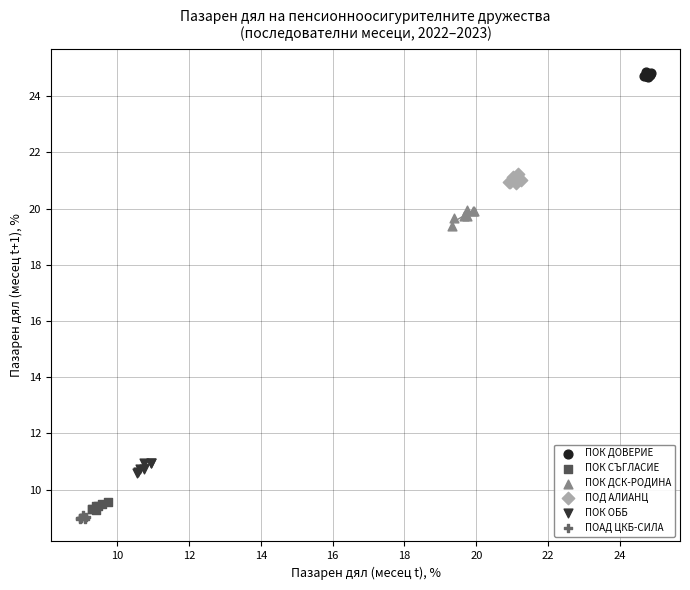

Which series reaches the minimum Y coordinate?

ПОАД ЦКБ-СИЛА